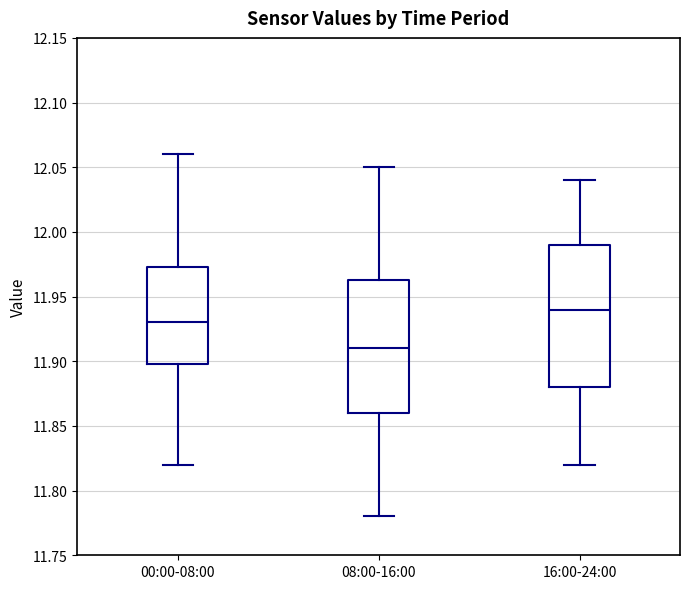

Where does the lower whisker of the box for 00:00-08:00 end on the y-axis? The values are not printed on the chart, so give them approximately, as read against the axis.

11.820